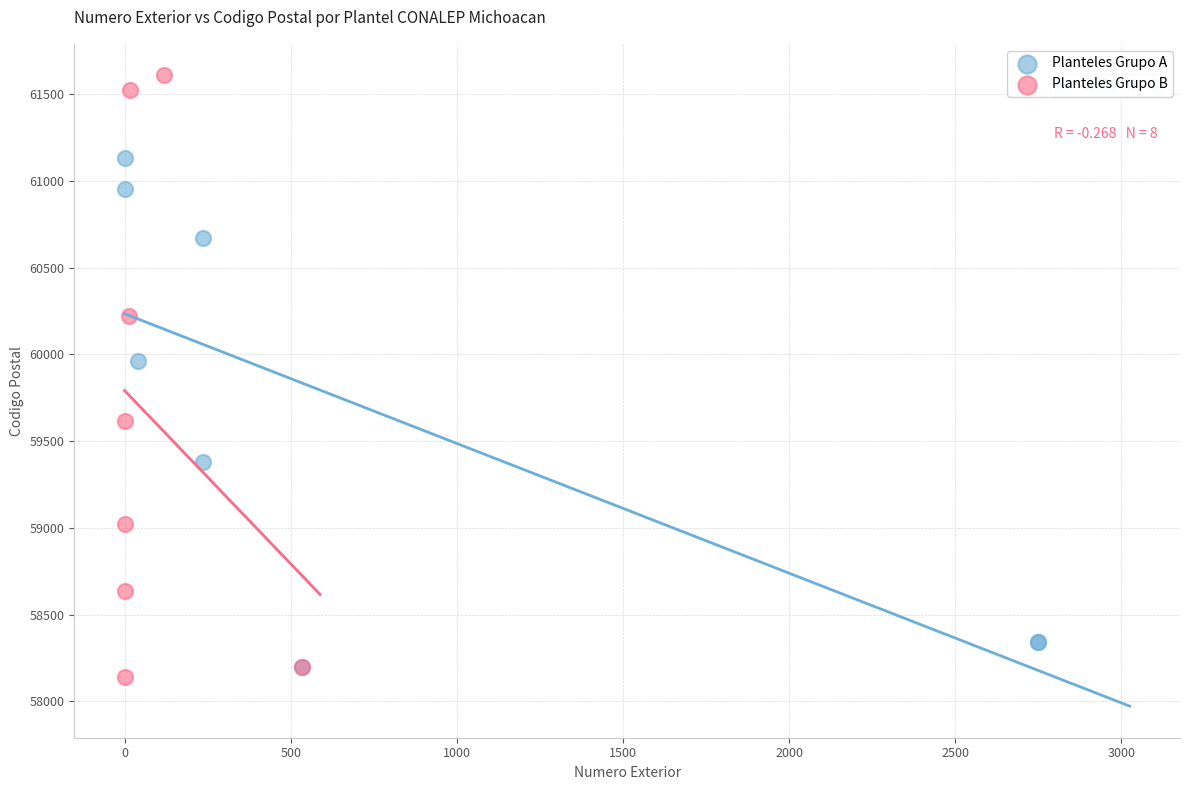

Which series reaches the maximum Y coordinate?

Planteles Grupo B